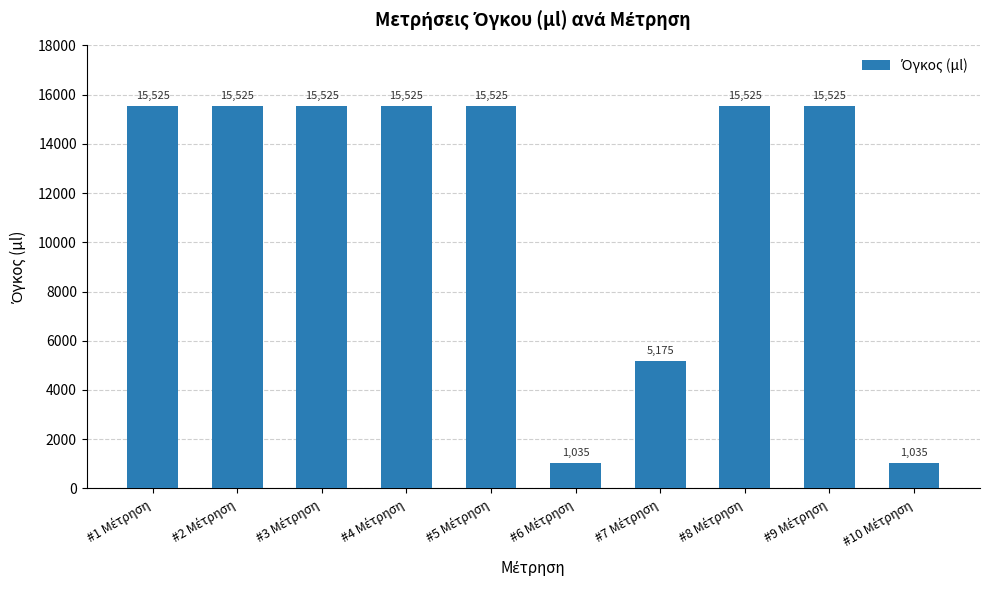

What is the value of the 2nd bar from the left?

15525.0